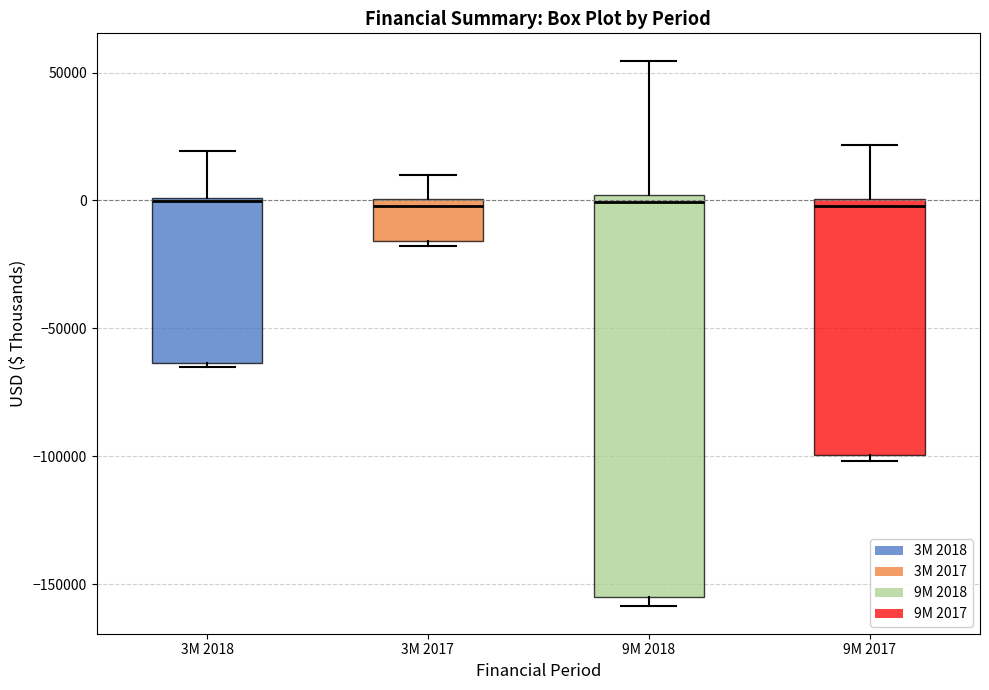

Which box is the tallest, from its lower edge to its upper edge?

9M 2018